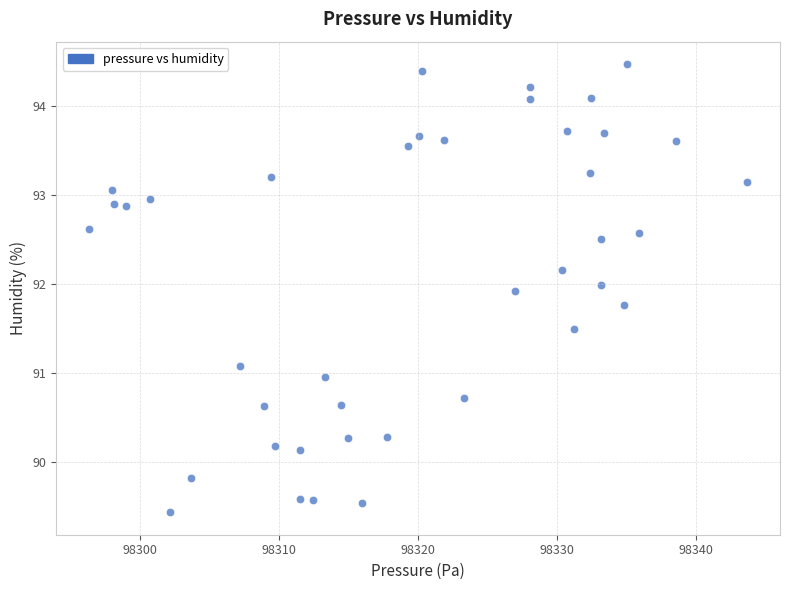

What is the range of Y values (max minus min)?

5.0